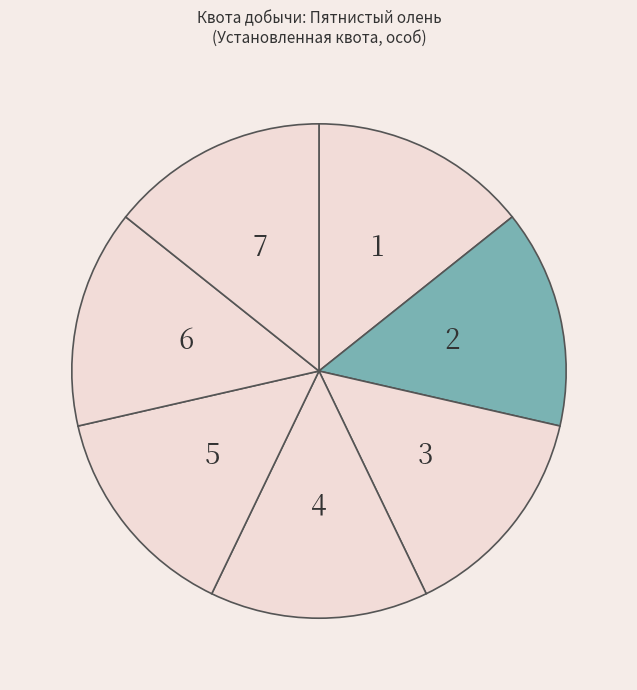

How many slices are in this pie chart?

7